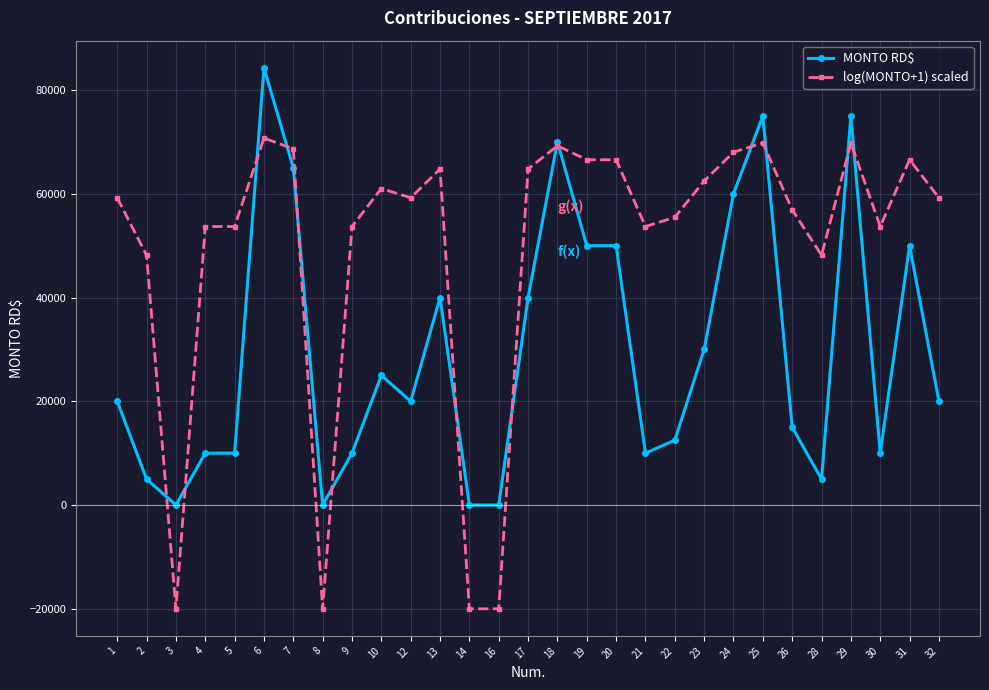

What is the total value across all series at 5?

63683.5